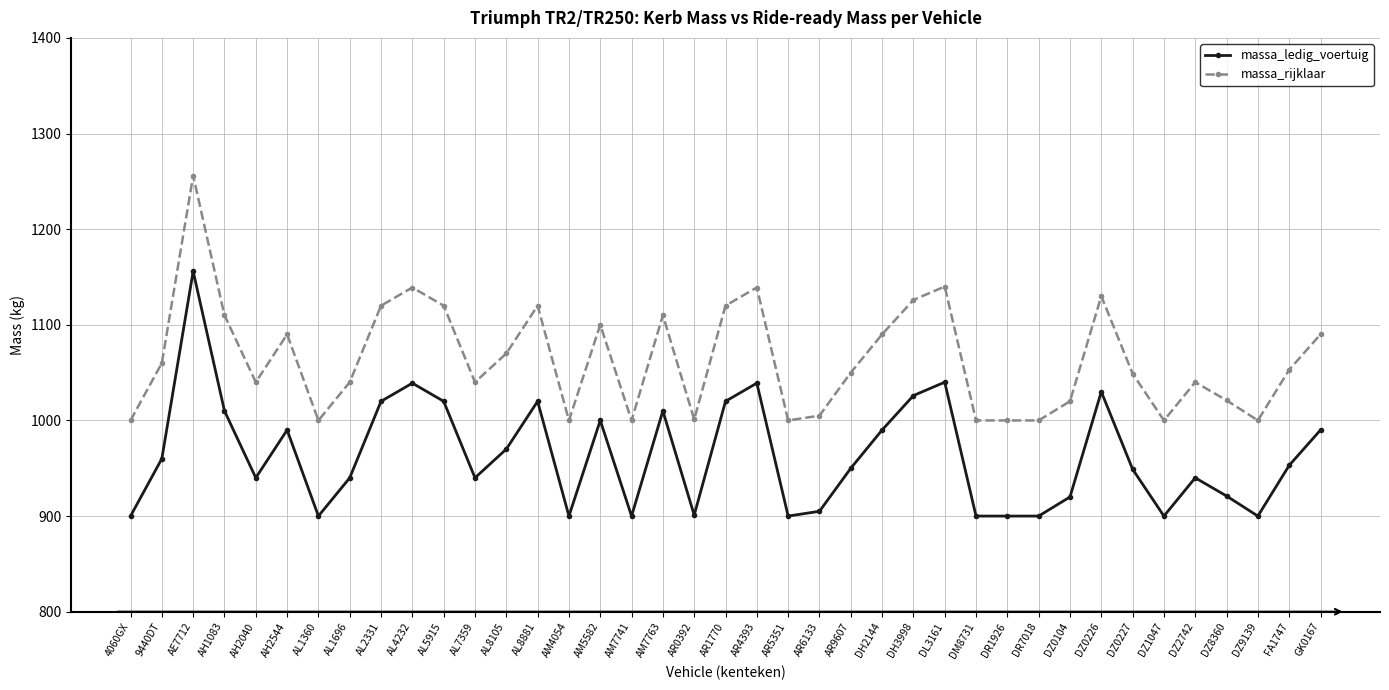

What is the total value across all series at FA1747?

2006